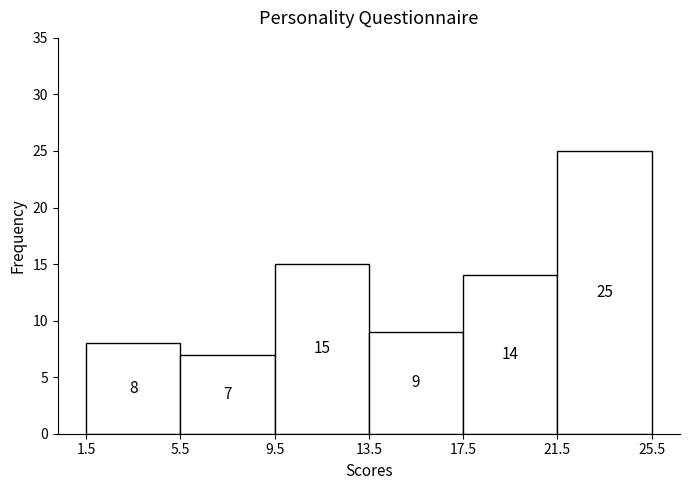

Reading left to right, list every bar in this chart as the range it spans on the x-axis followed by its height.

1.5 to 5.5: 8
5.5 to 9.5: 7
9.5 to 13.5: 15
13.5 to 17.5: 9
17.5 to 21.5: 14
21.5 to 25.5: 25